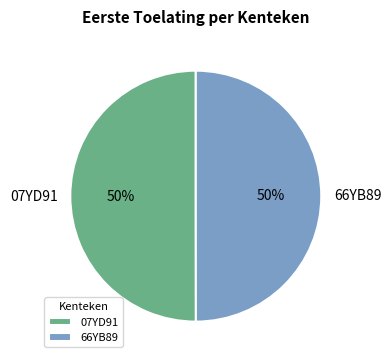

To the nearest percent, what portion does 07YD91 represent?

50%